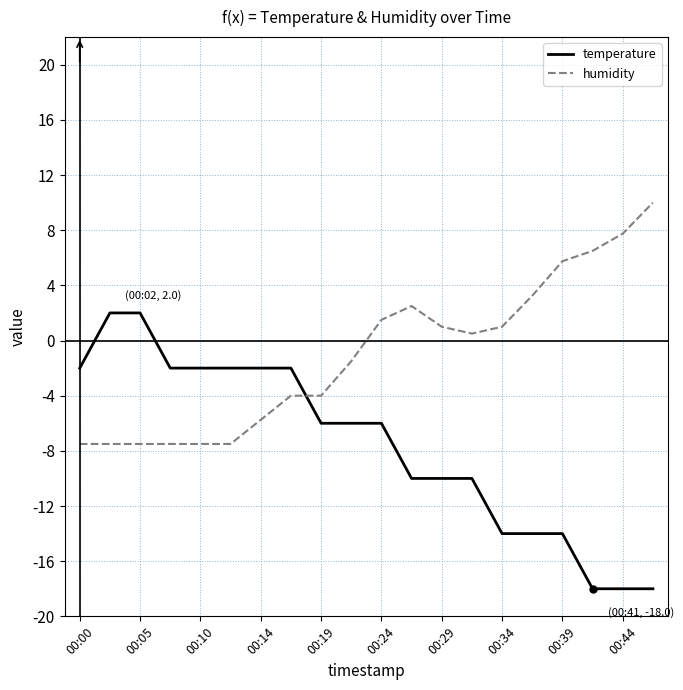

Which series has the largest total across all categories?

humidity